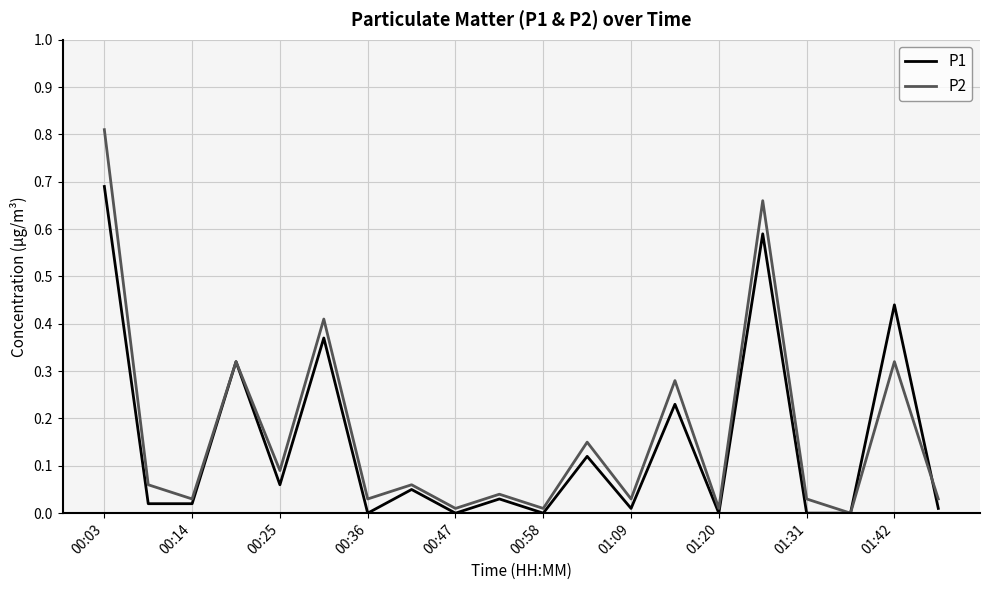

List the series in order of their overall mean, lowest first.

P1, P2